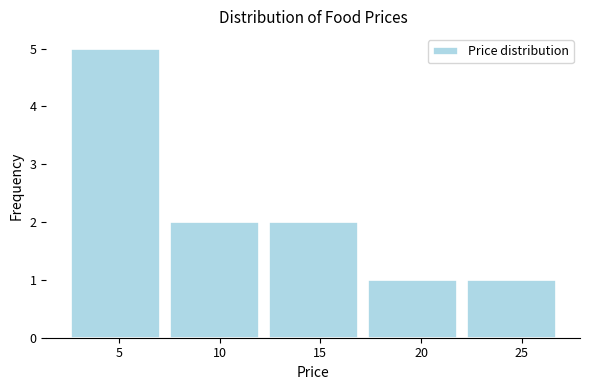

Over which range of the x-axis is the bar tallest?

2.5 to 7.5